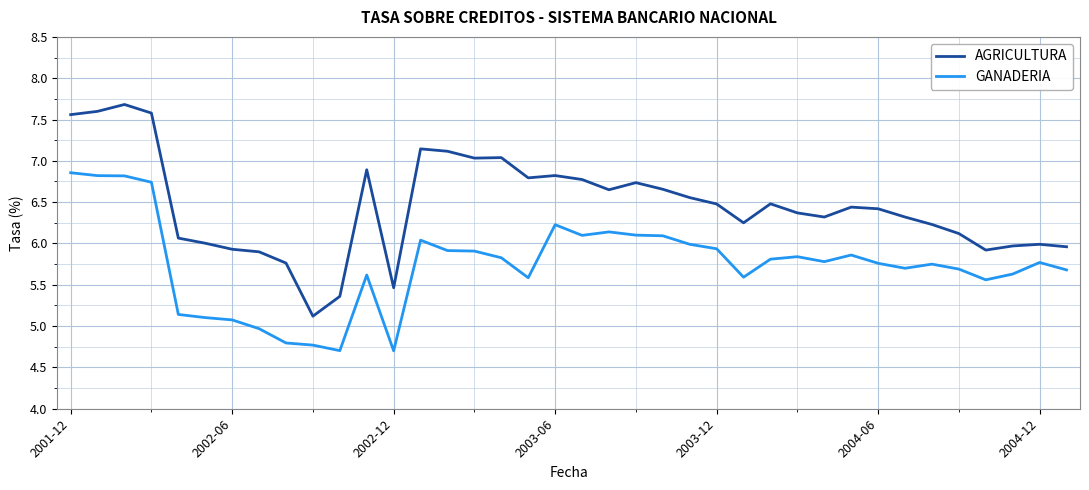

True or false: GANADERIA and AGRICULTURA cross at least once.

False